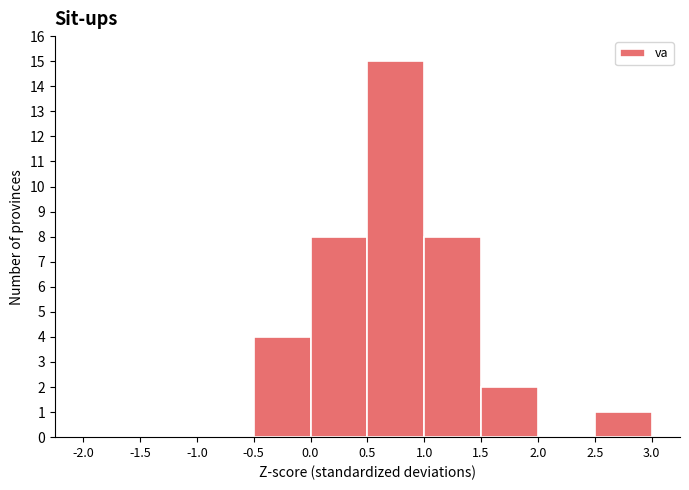

Reading left to right, transcribe this chart: for each bar, give the range it covers on the x-axis and its height. The values are not printed on the chart, so give them approximately, as read against the axis.

-2.0 to -1.5: 0
-1.5 to -1.0: 0
-1.0 to -0.5: 0
-0.5 to 0.0: 4
0.0 to 0.5: 8
0.5 to 1.0: 15
1.0 to 1.5: 8
1.5 to 2.0: 2
2.0 to 2.5: 0
2.5 to 3.0: 1